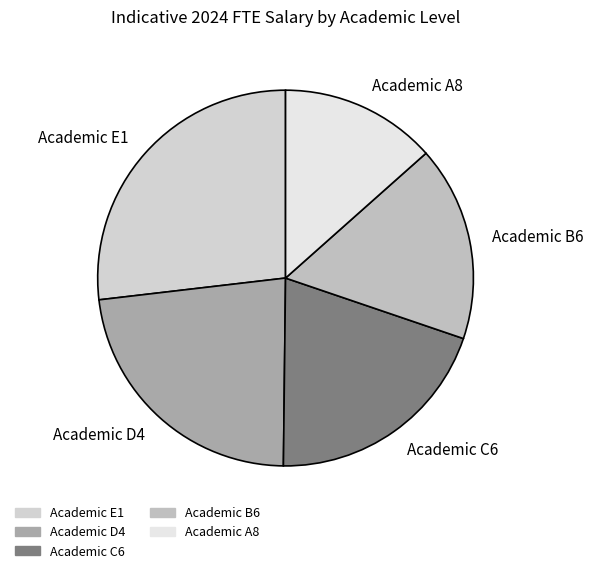

Does Academic B6 account for over 50% of the chart?

No